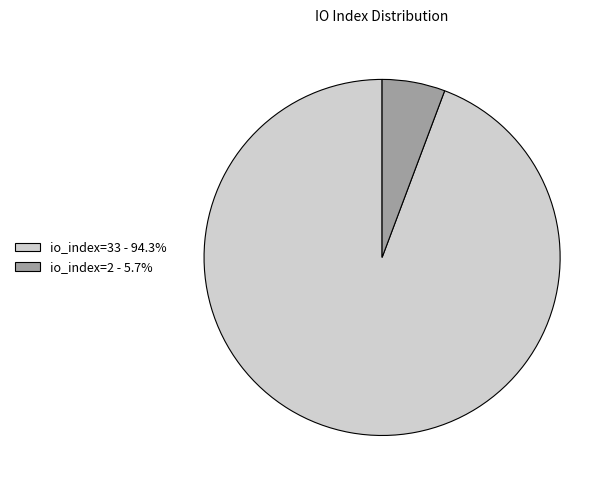

Rank the categories by value from highest to lowest.

io_index=33, io_index=2